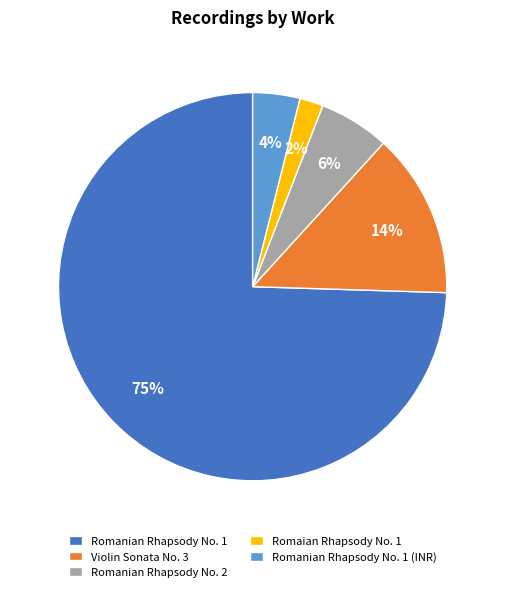

Which category has the biggest portion of the pie?

Romanian Rhapsody No. 1